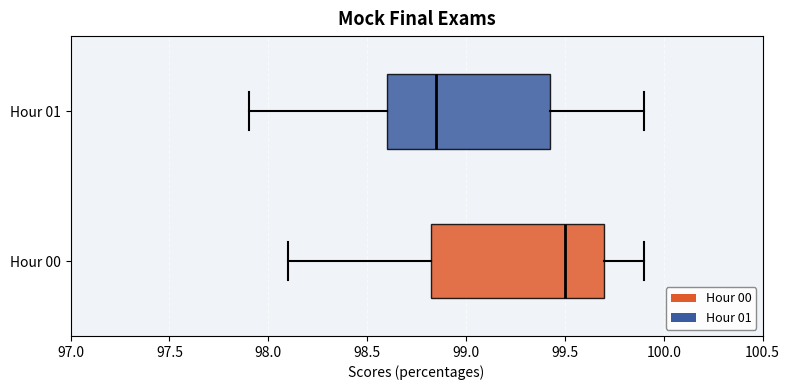

Where does the median line of the box for Hour 00 sit on the x-axis? The values are not printed on the chart, so give them approximately, as read against the axis.

99.50